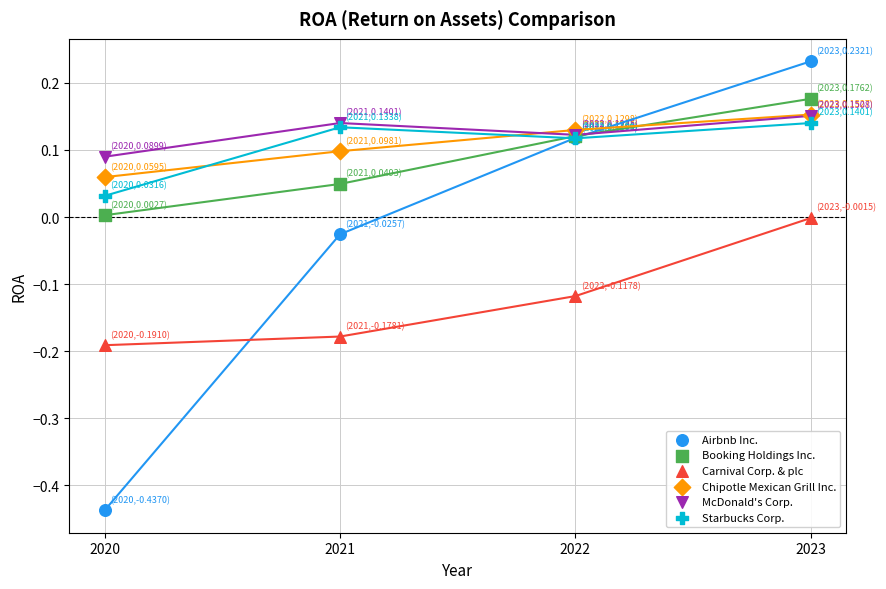

Which series reaches the minimum Y coordinate?

Airbnb Inc.